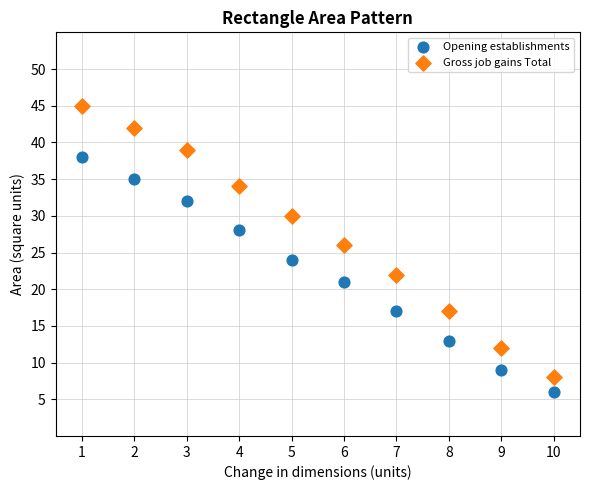

Across all data points, what is the range of Y values (max minus min)?

39